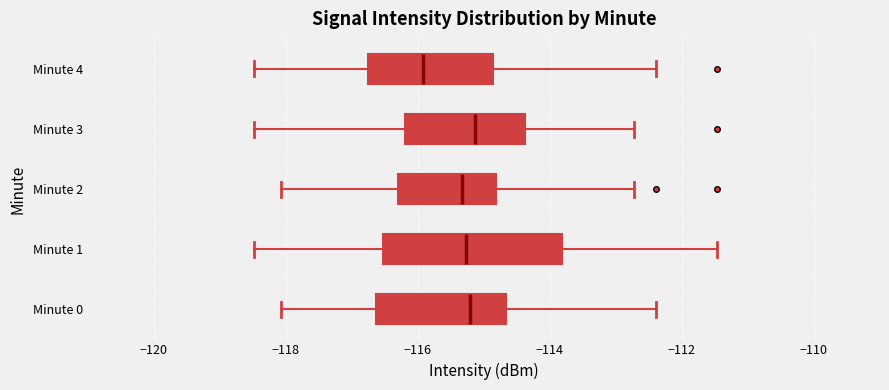

Where is the right edge of the box for Minute 1 on the x-axis? The values are not printed on the chart, so give them approximately, as read against the axis.

-113.8